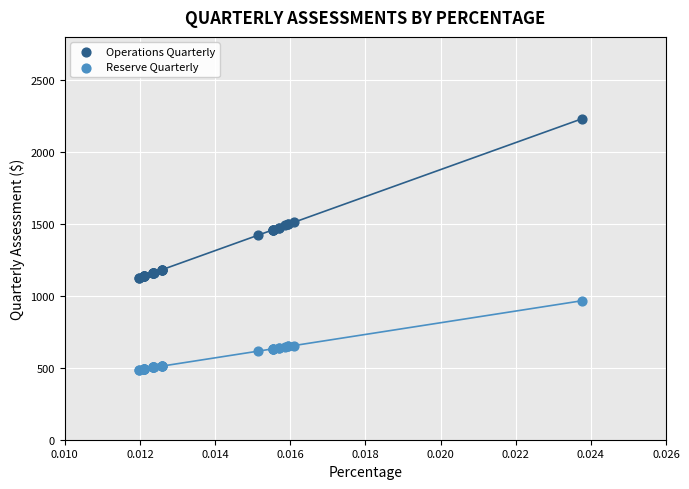

What are all the series names shown in the legend?

Operations Quarterly, Reserve Quarterly